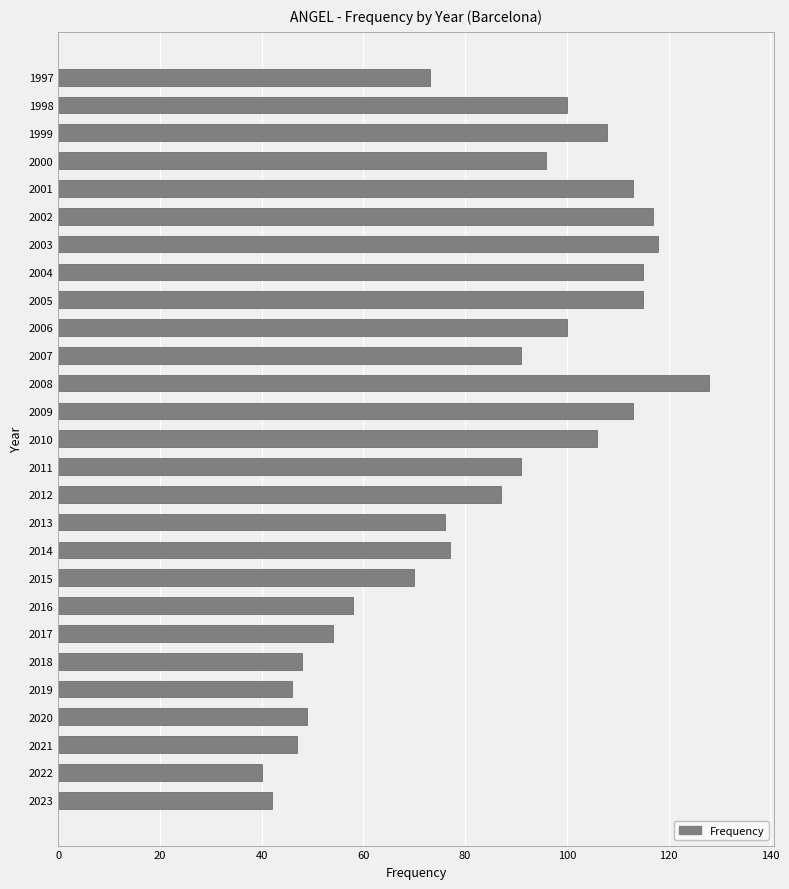

What is the average value?

84